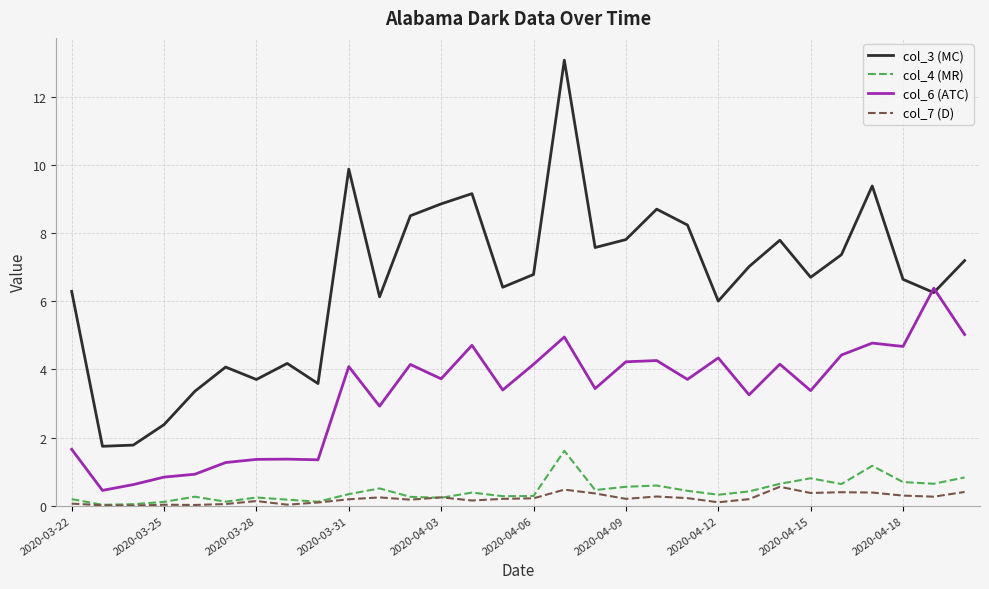

Which series has the largest total across all categories?

col_3 (MC)